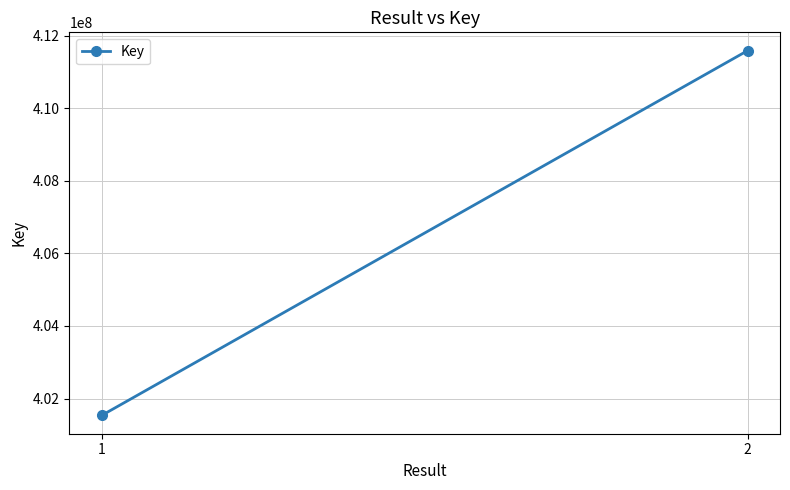

Reading left to right, transcribe all the data shown in this chart.

401533314	411589471